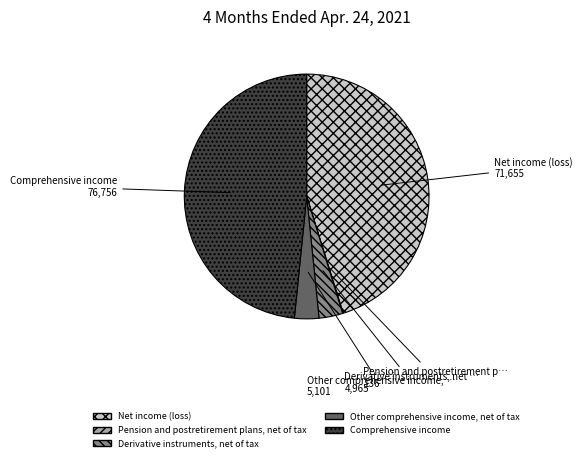

Which has a higher value, Derivative instruments, net of tax or Net income (loss)?

Net income (loss)